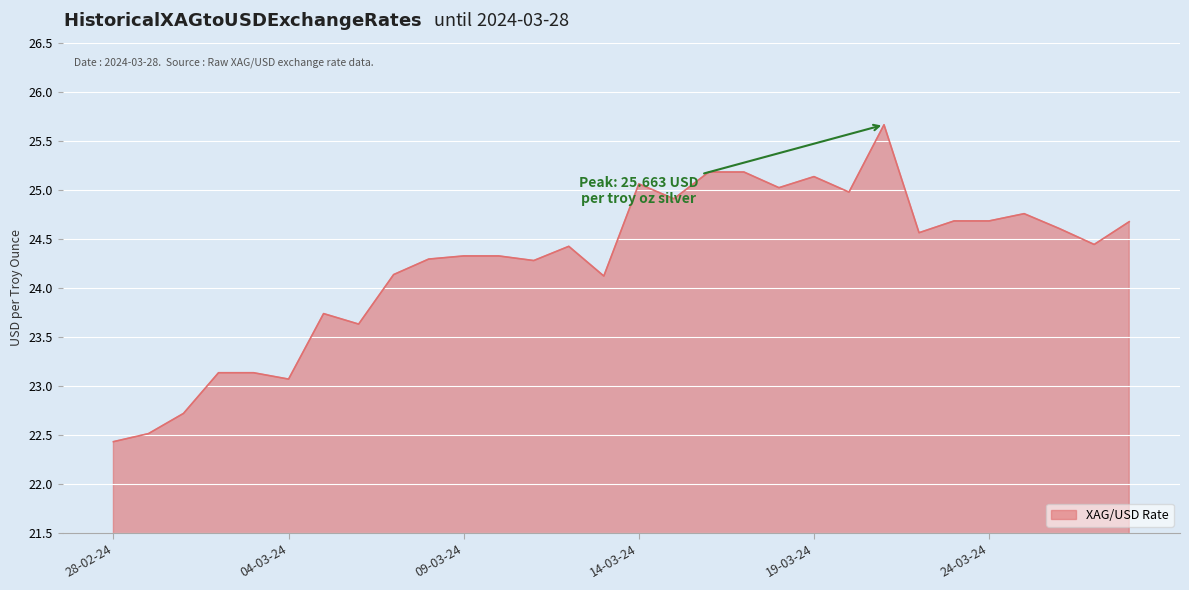

What is the minimum value shown in the chart?

22.4